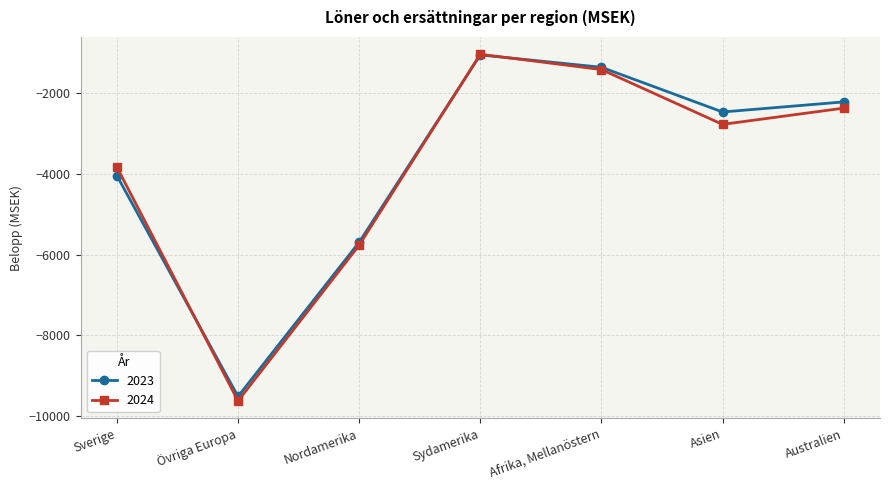

Reading right to left, extract all data points from this chart.

2023: Australien=-2211	Asien=-2461	Afrika, Mellanöstern=-1351	Sydamerika=-1045	Nordamerika=-5694	Övriga Europa=-9521	Sverige=-4041
2024: Australien=-2365	Asien=-2769	Afrika, Mellanöstern=-1408	Sydamerika=-1029	Nordamerika=-5767	Övriga Europa=-9632	Sverige=-3829